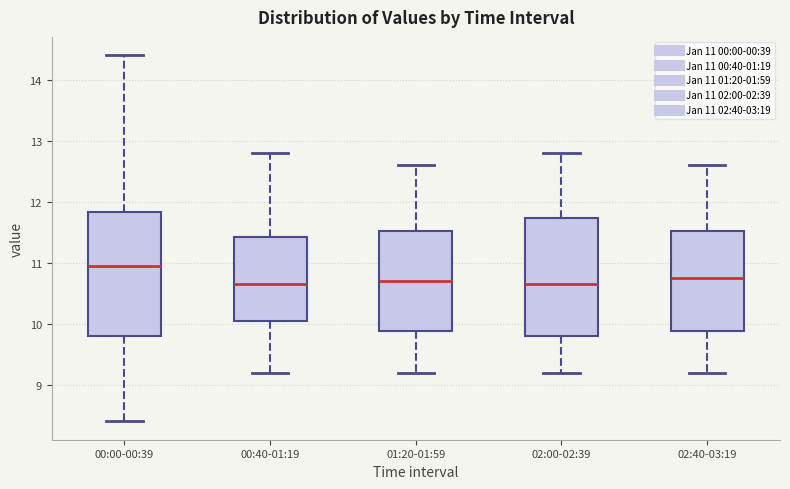

Which box is the tallest, from its lower edge to its upper edge?

00:00-00:39